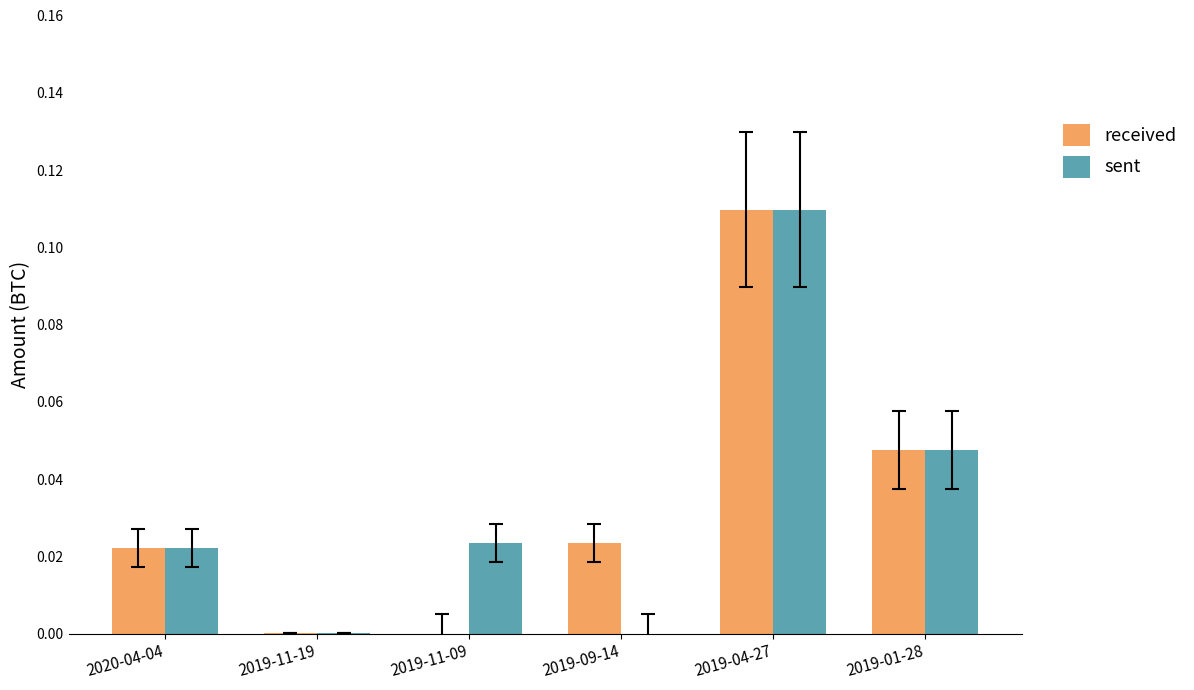

Between 2020-04-04 and 2019-09-14, which series saw the biggest shift?

sent